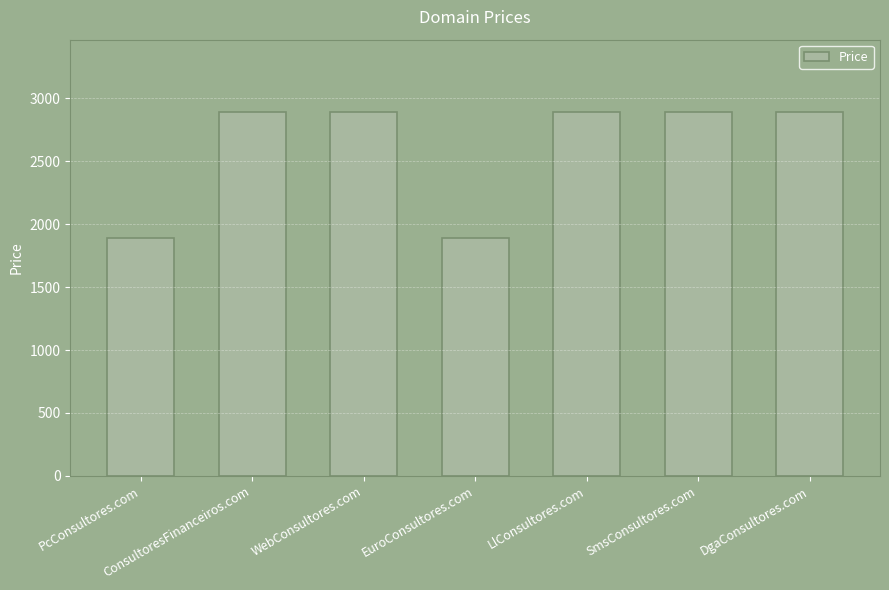

Count the values in the range 1888 to 2888.

7